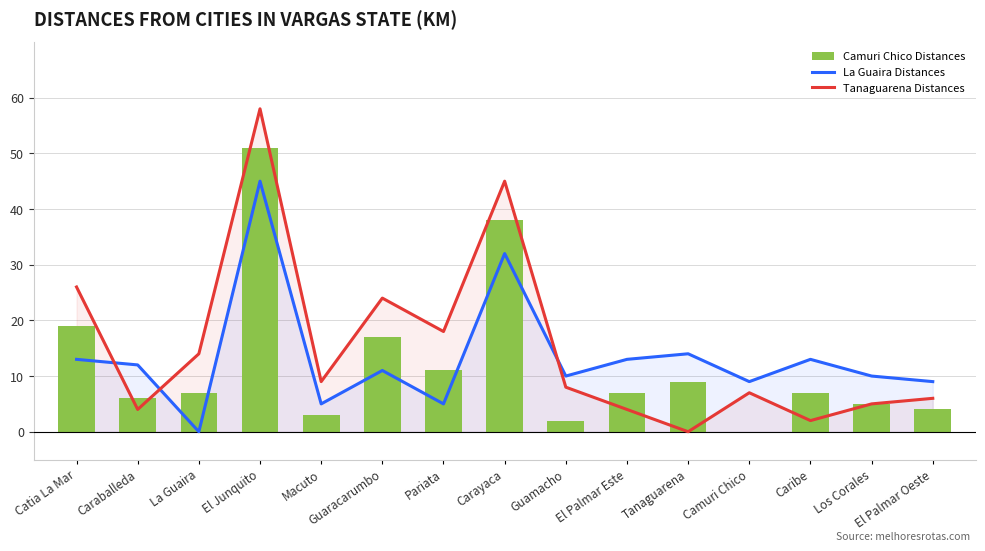

At which category is the sum across all series the highest?

El Junquito